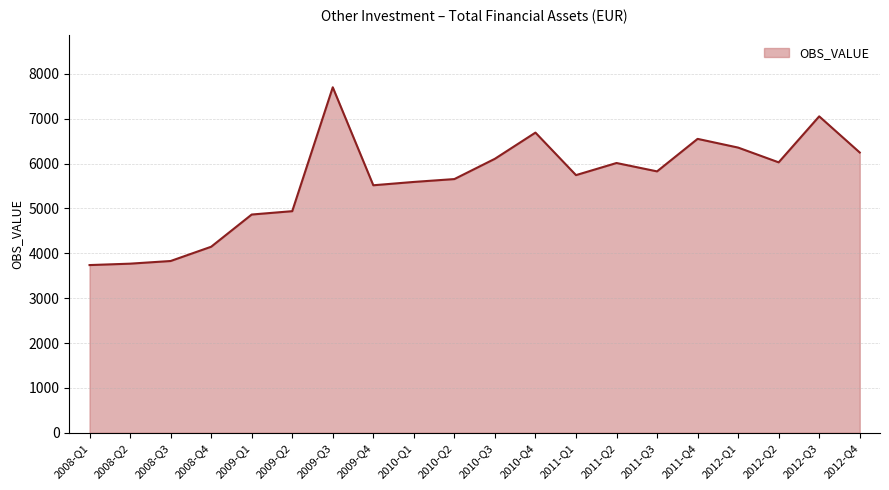

What position from the right is 2011-Q2?

7